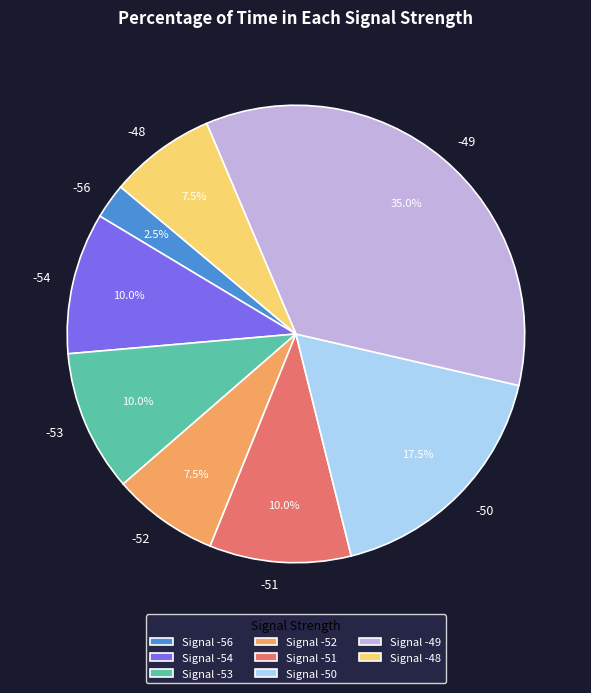

Does -50 represent more than half of the total?

No